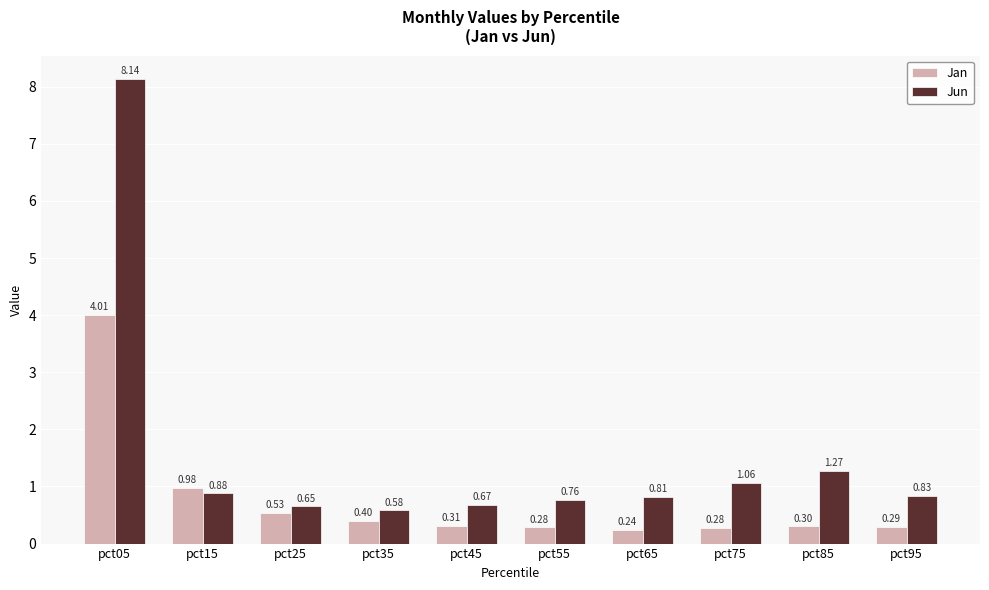

Which category has the lowest value in the Jan series?

pct65